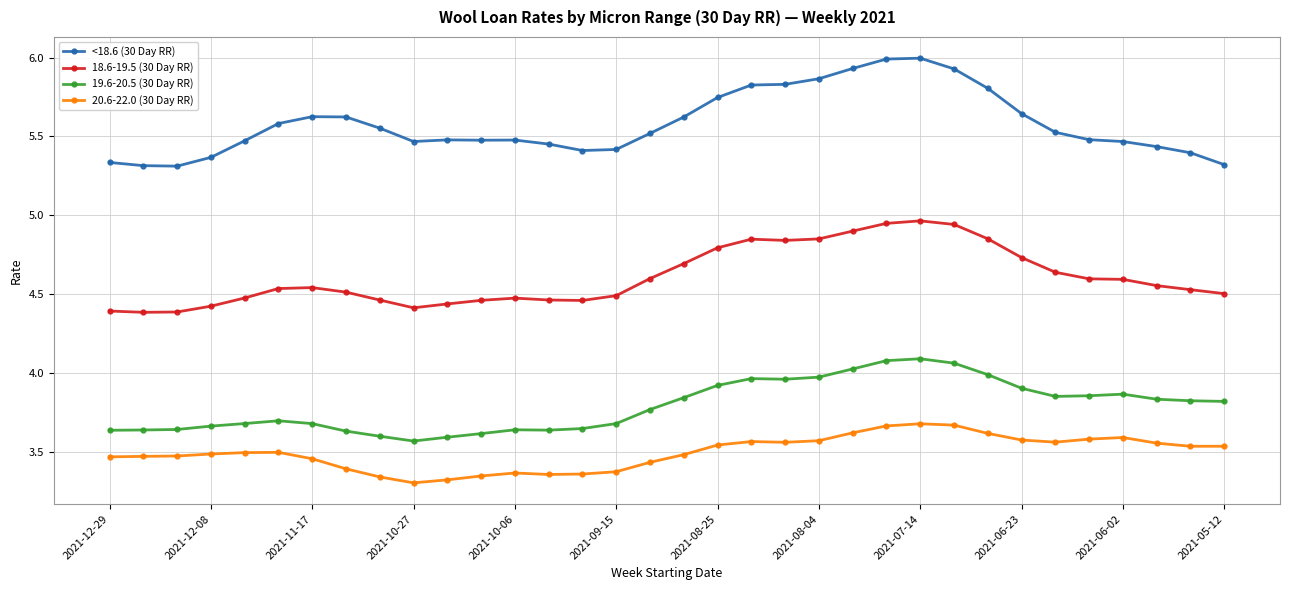

True or false: 18.6-19.5 (30 Day RR) has more than 2 interior local peaks.

True